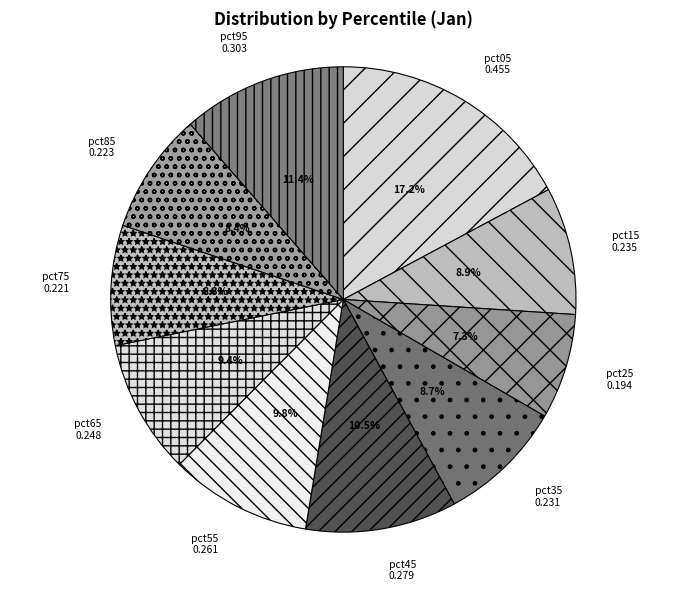

Which has a higher value, pct85 or pct65?

pct65